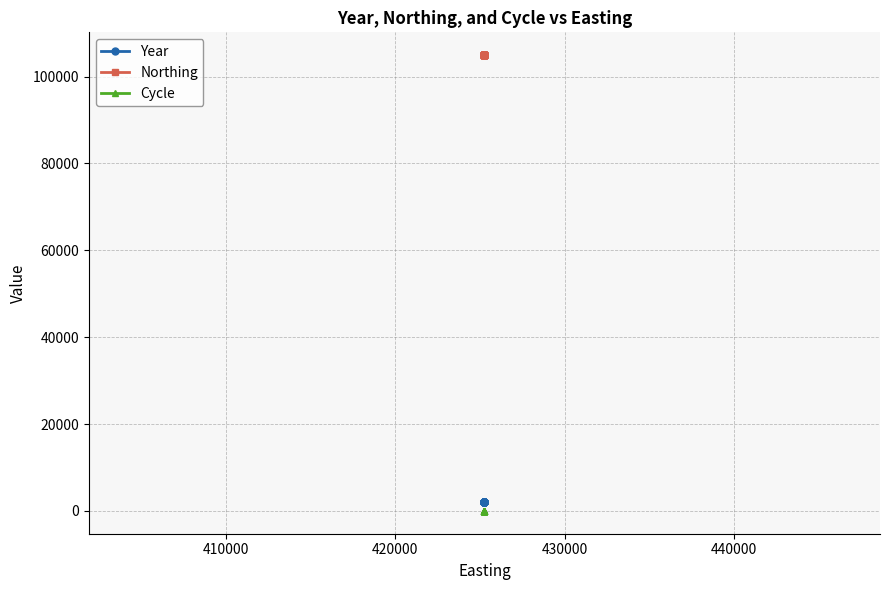

Reading left to right, list all the values displayed in this chart.

Year: 2015	2063	2015	2063	2015	2015	2015	2015	2015	2015	2015	2015	2063	2015	2015	2015	2015	2015	2040	2015
Northing: 104942	104942	104942	104942	104942	104942	104942	104942	104942	104942	104942	104942	104942	104942	104942	104942	104942	104942	104942	104942
Cycle: 3	3	3	3	3	3	3	3	3	3	3	3	3	3	3	3	3	3	3	3